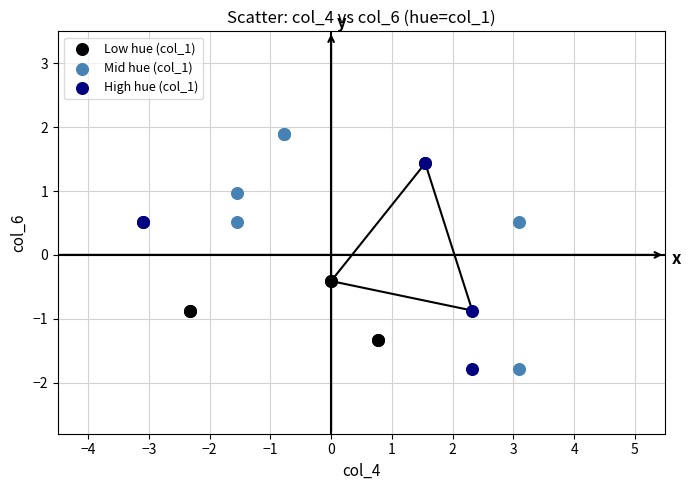

What are all the series names shown in the legend?

Low hue (col_1), Mid hue (col_1), High hue (col_1)